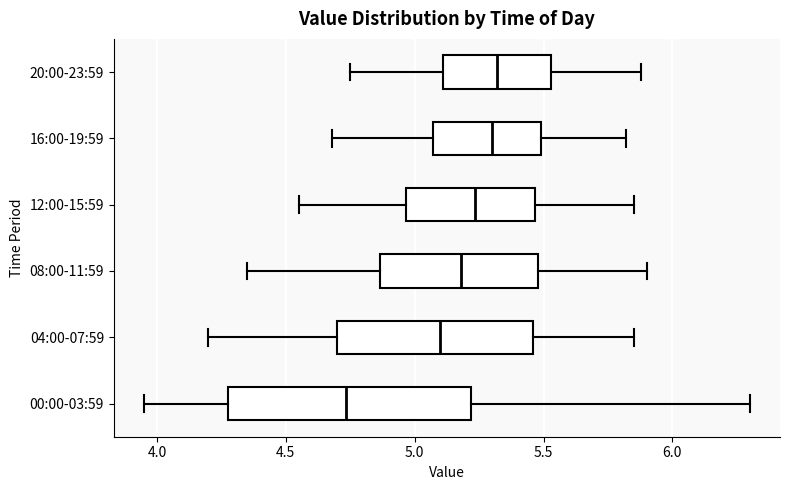

Reading bottom to top, transcribe this box plot: for each box, give where its median line is, the range the box spans, and where its two whiskers end, as read against the x-axis. The values are not printed on the chart, so give them approximately, as read against the axis.

00:00-03:59: median 4.75, box 4.30 to 5.20, whiskers 3.95 to 6.30
04:00-07:59: median 5.10, box 4.70 to 5.45, whiskers 4.20 to 5.85
08:00-11:59: median 5.20, box 4.85 to 5.50, whiskers 4.35 to 5.90
12:00-15:59: median 5.25, box 4.95 to 5.45, whiskers 4.55 to 5.85
16:00-19:59: median 5.30, box 5.05 to 5.50, whiskers 4.70 to 5.80
20:00-23:59: median 5.30, box 5.10 to 5.55, whiskers 4.75 to 5.90